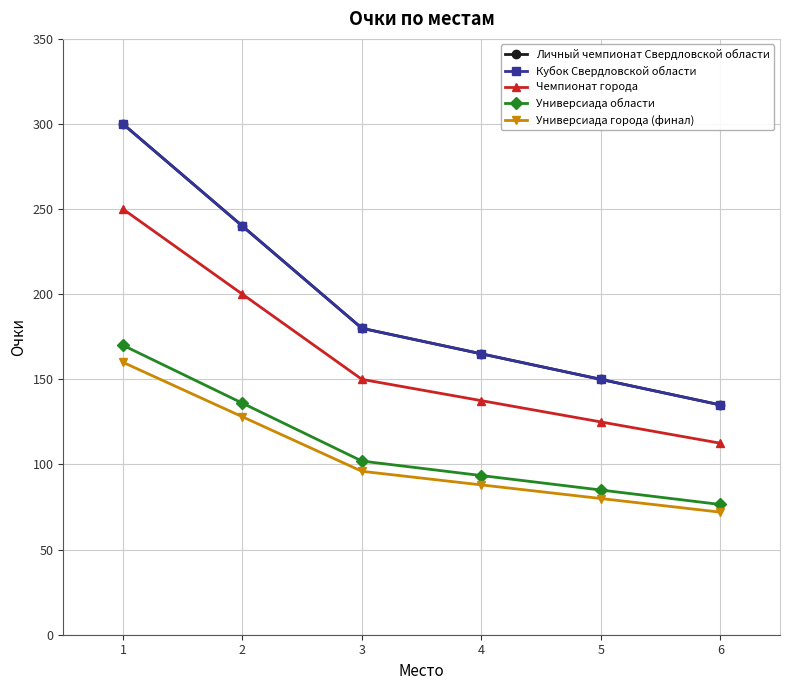

Does the chart have visible grid lines?

Yes